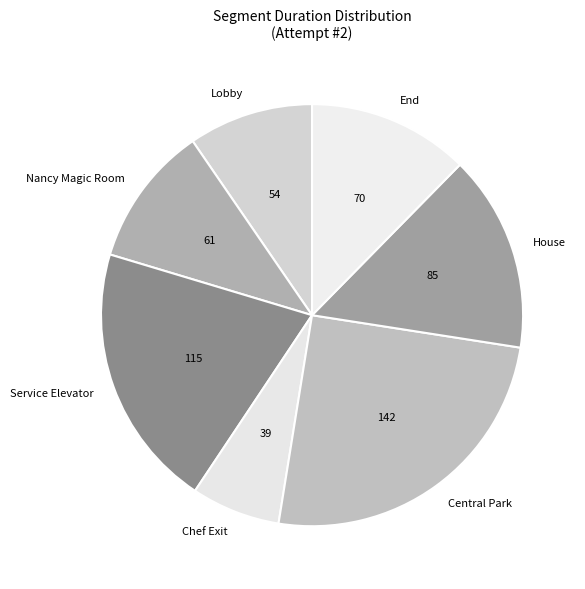

Combined, do End and Nancy Magic Room account for over 50%?

No